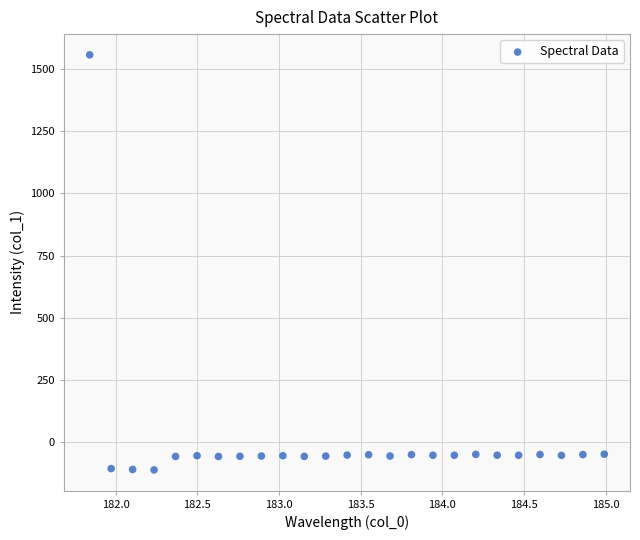

What is the range of Y values (max minus min)?

1668.8